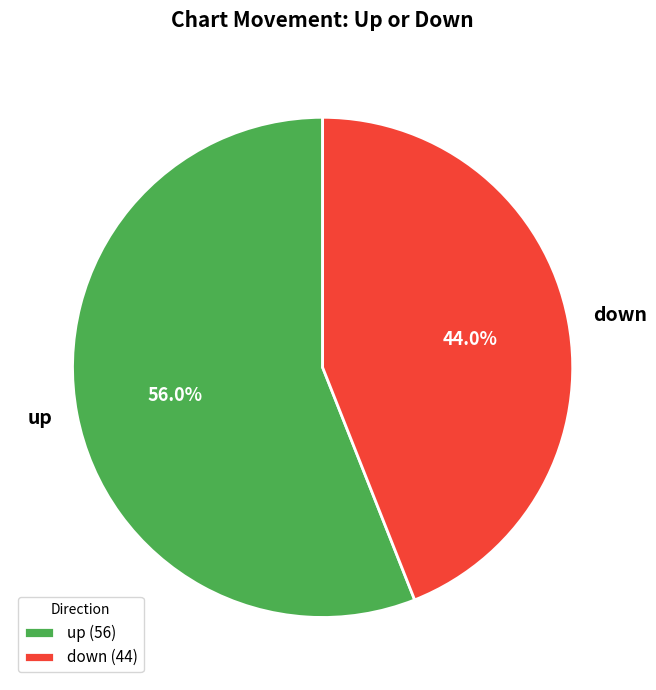

To the nearest percent, what is the difference between the up and down slice percentages?

12%